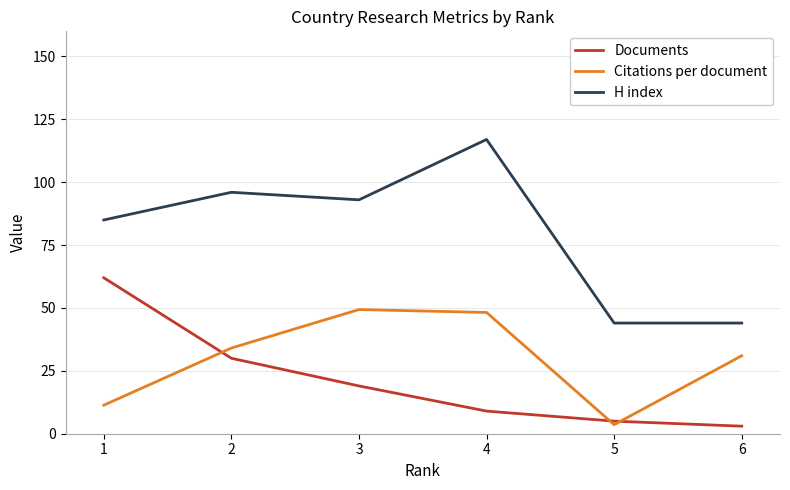

At how many categories does at least one series exceed 46?

4